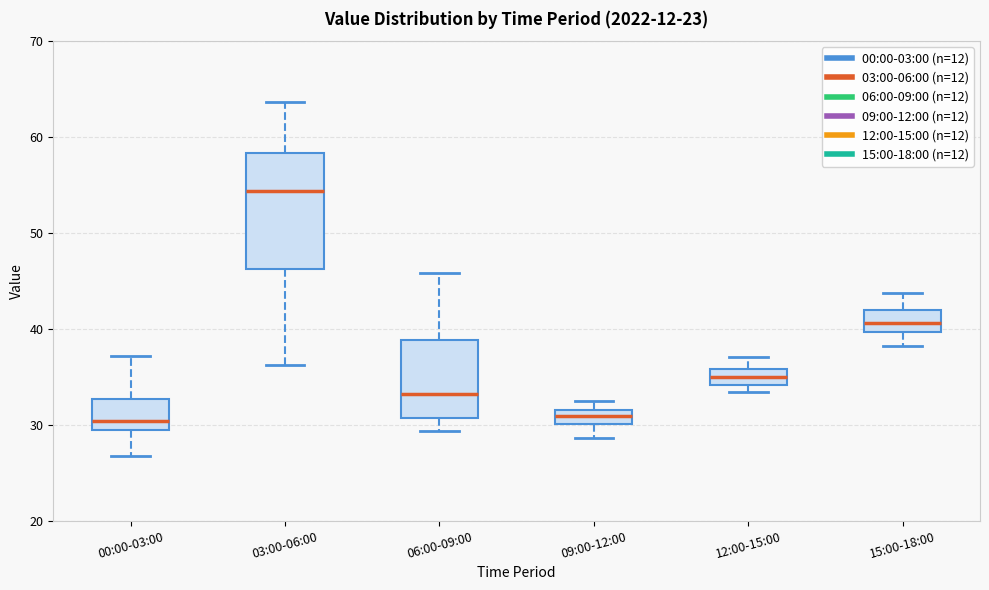

Which box is the tallest, from its lower edge to its upper edge?

03:00-06:00